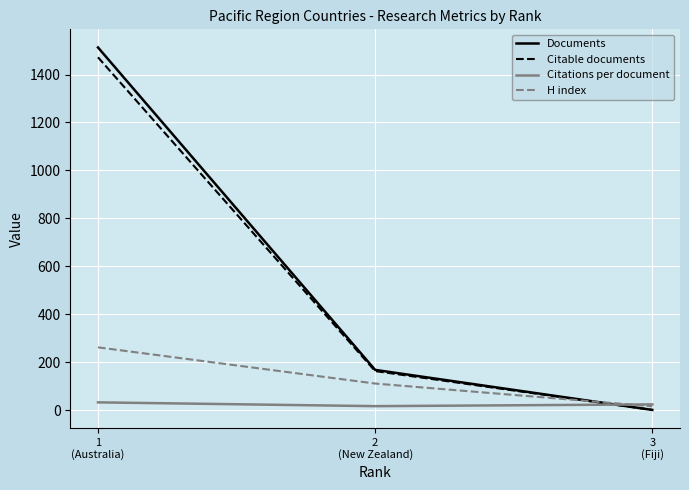

Which series has the largest range (max minus min)?

Documents